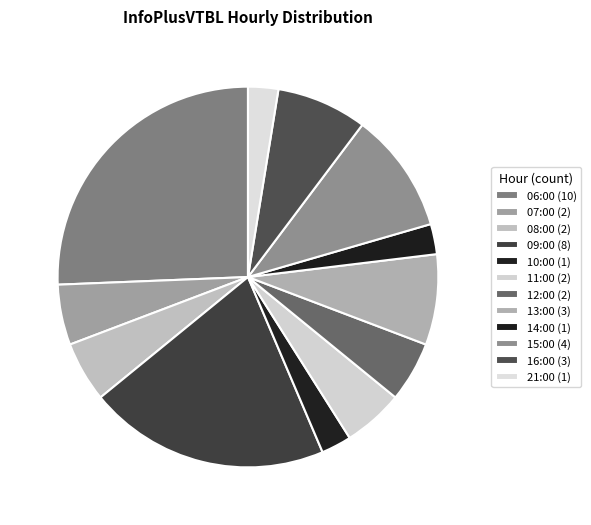

Is 12:00 the majority of the pie?

No